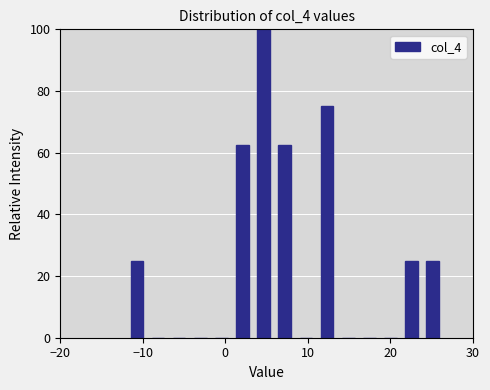

Read against the x-axis, roughly where is the centre of the tallest bar?

5